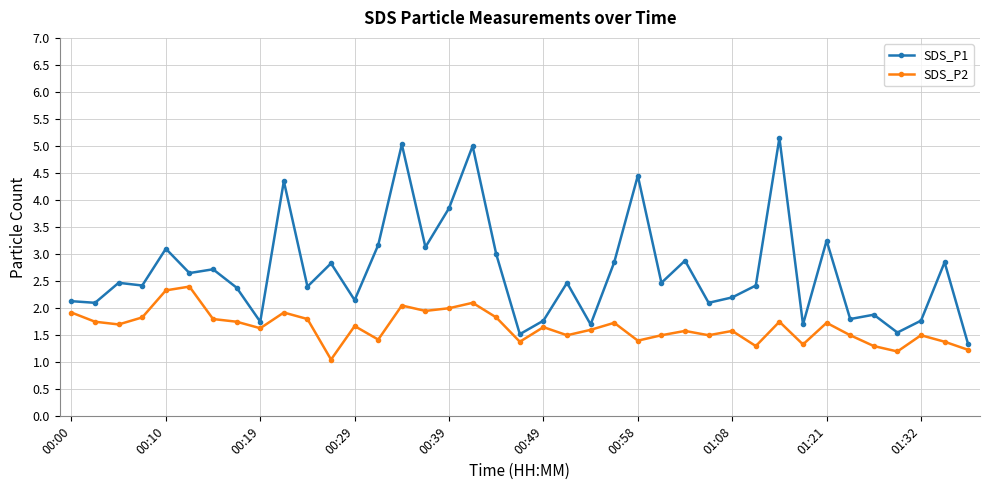

Does the chart have visible grid lines?

Yes